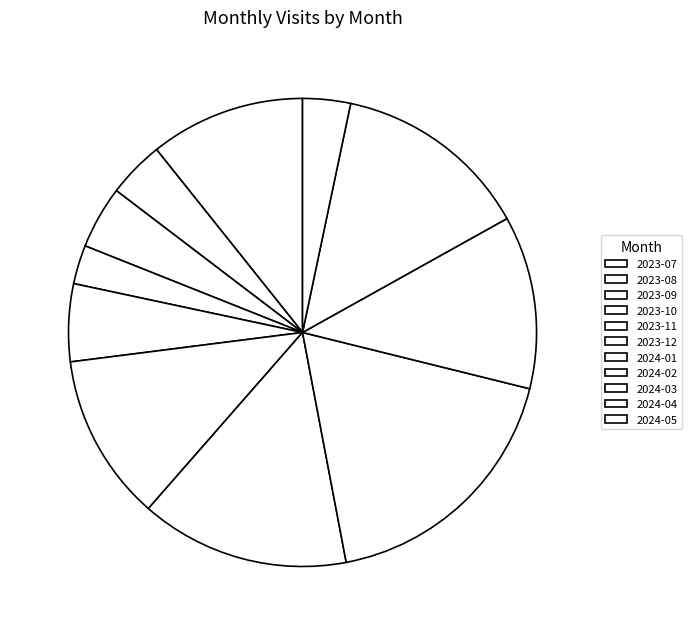

To the nearest percent, what is the difference between the largest and smallest slice percentages?

15%